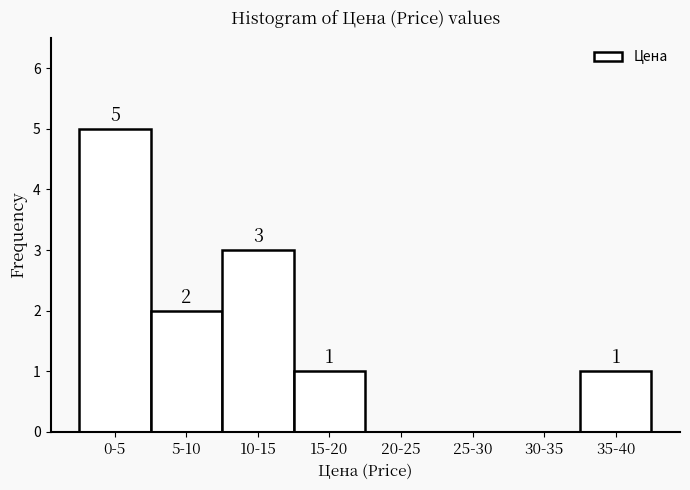

Reading right to left, extract all data points from this chart.

35-40=1	30-35=0	25-30=0	20-25=0	15-20=1	10-15=3	5-10=2	0-5=5